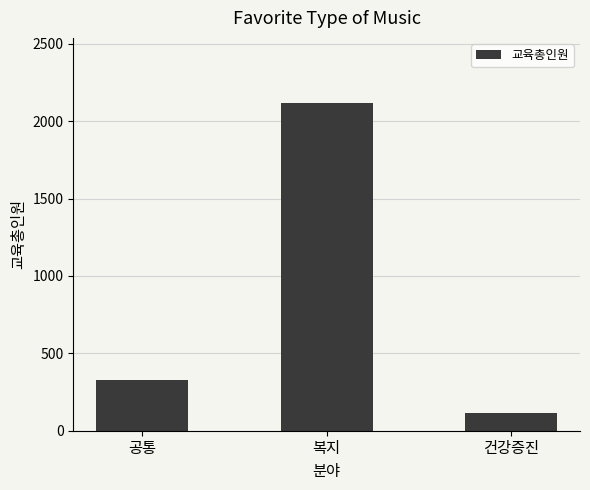

What is the difference between the values at 복지 and 건강증진?

2000